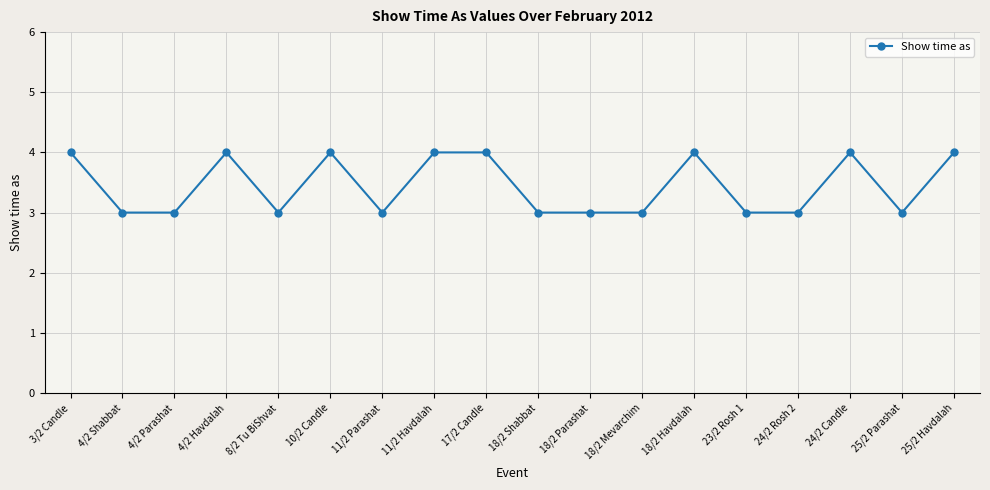

Reading left to right, list all the values displayed in this chart.

4	3	3	4	3	4	3	4	4	3	3	3	4	3	3	4	3	4